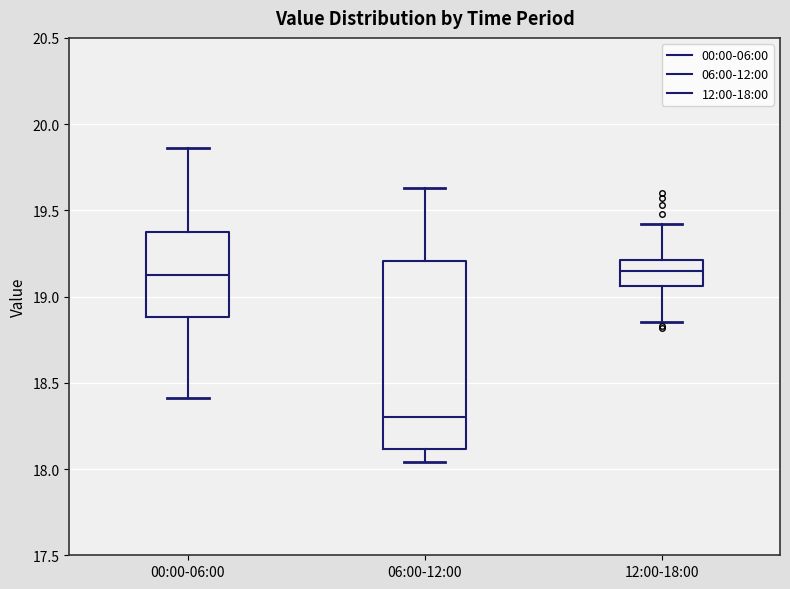

Which box's median line is the lowest?

06:00-12:00